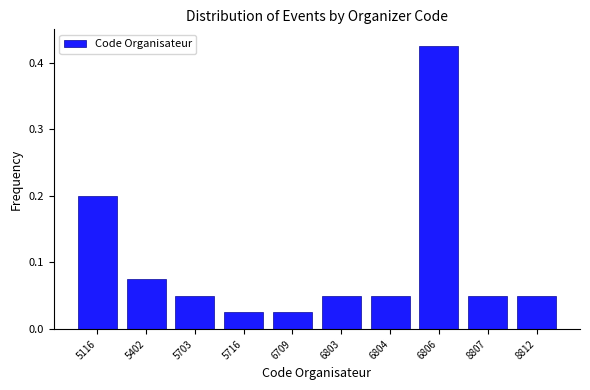

What is the sum of all values?

1.0